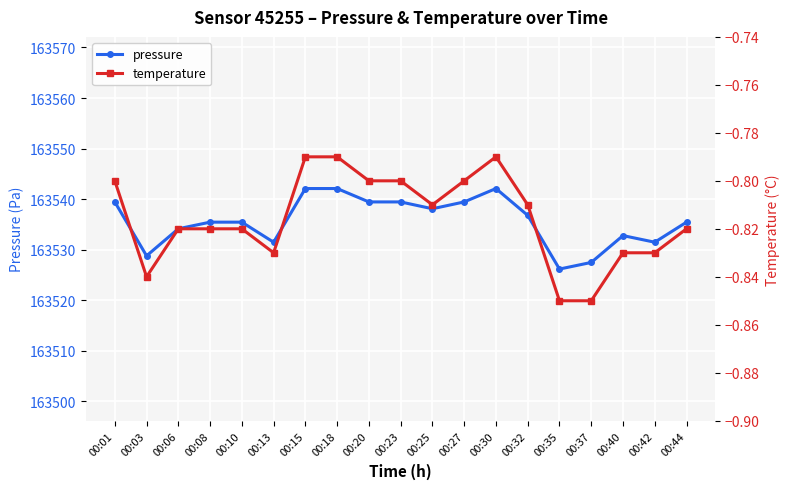

What is the difference between the highest and lowest values at 00:32?

163537.6